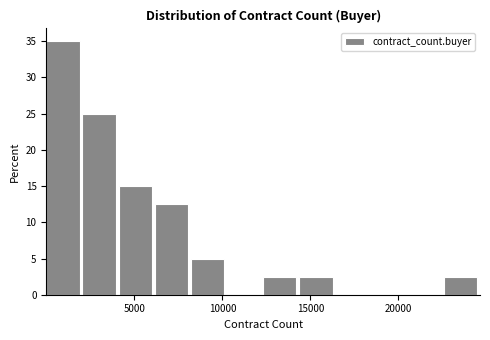

What is the height of the bar covering 0 to 2000 on the x-axis? Neither the bar edges nor the heights are printed on the chart, so give them approximately, as read against the axes.

35.0